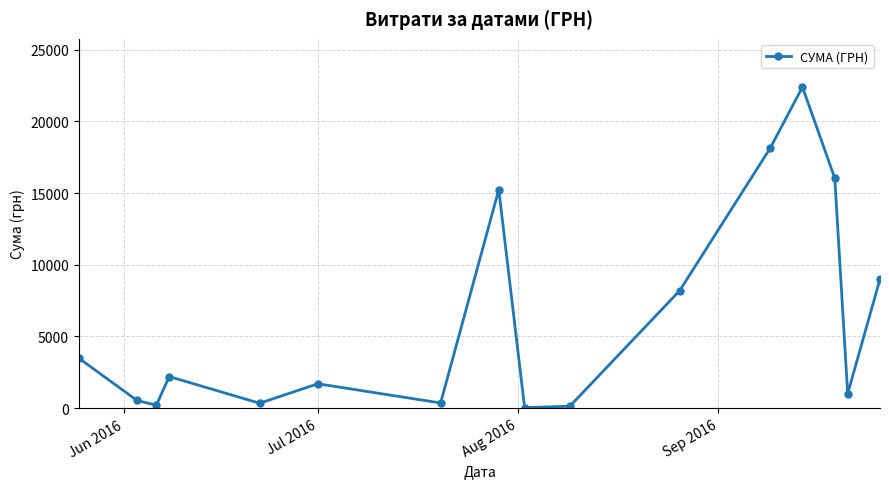

What is the maximum value shown in the chart?

22400.7